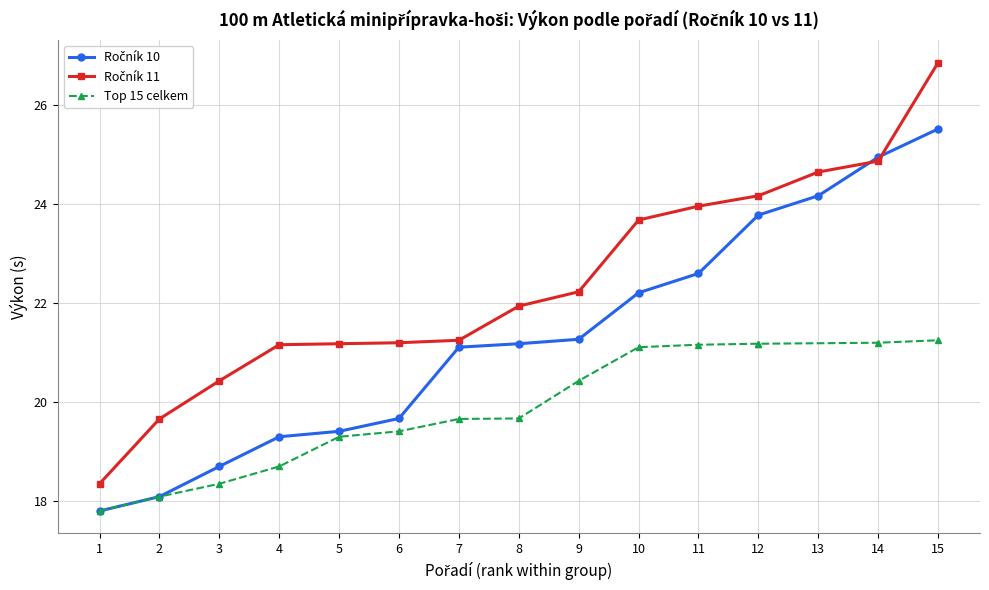

Which series changed the most between 9 and 13?

Ročník 10